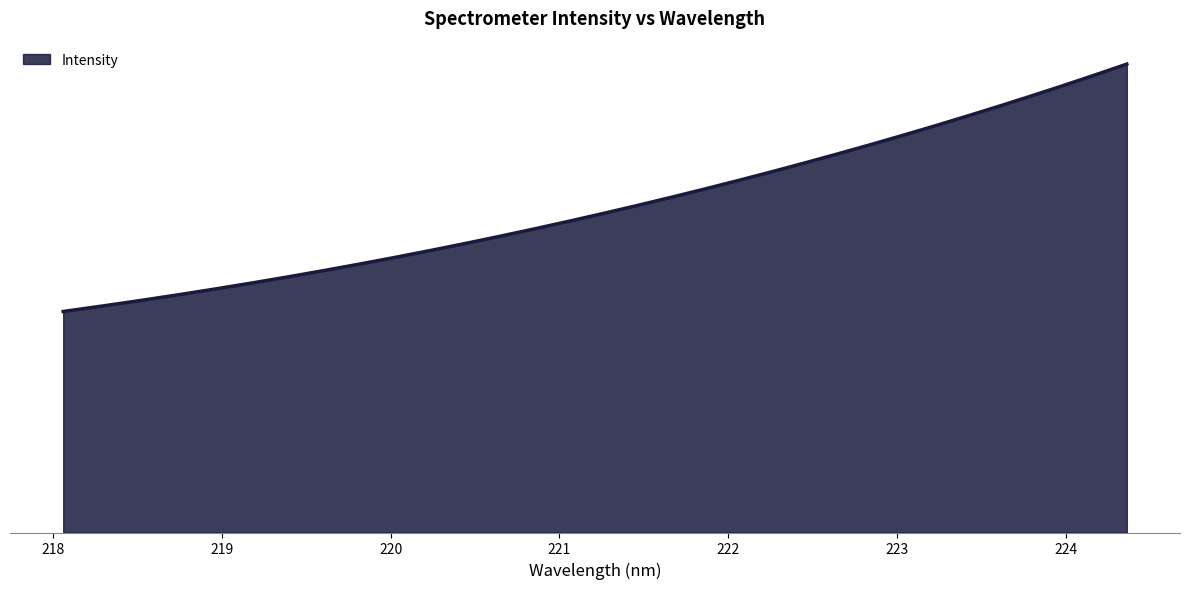

What is the label of the 27th point from the left?

223.0264